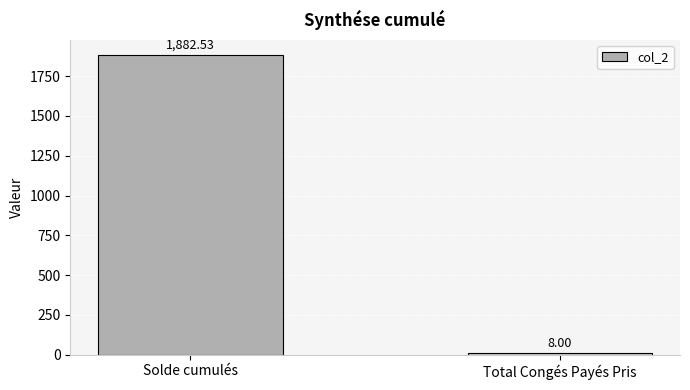

How many data points are above 1882?

1